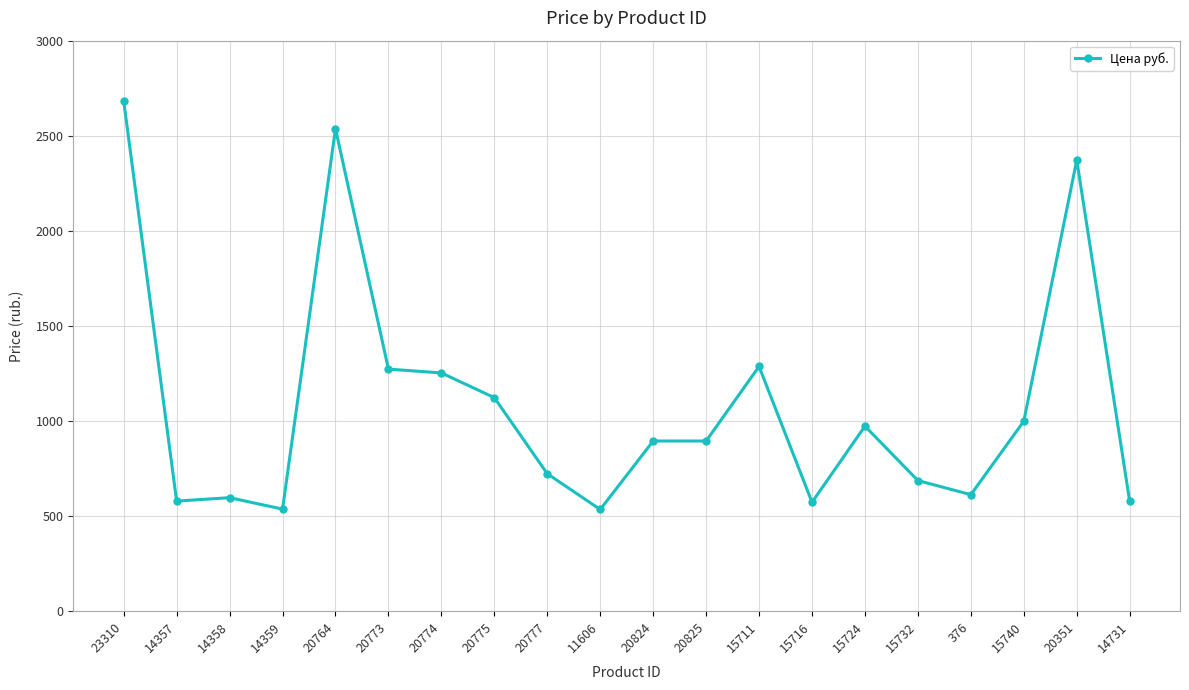

What is the minimum value shown in the chart?

535